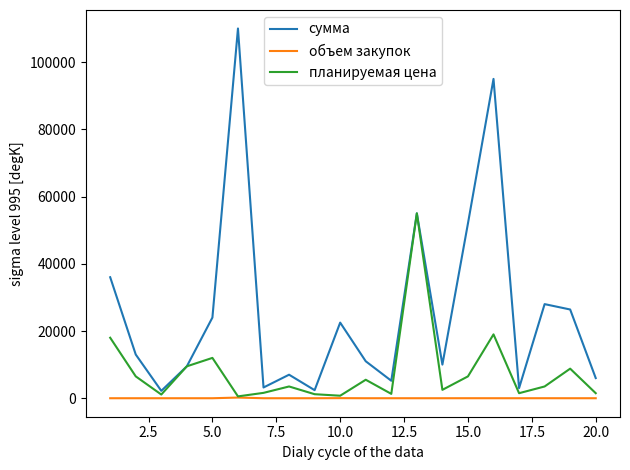

List the series in order of their overall mean, lowest first.

объем закупок, планируемая цена, сумма